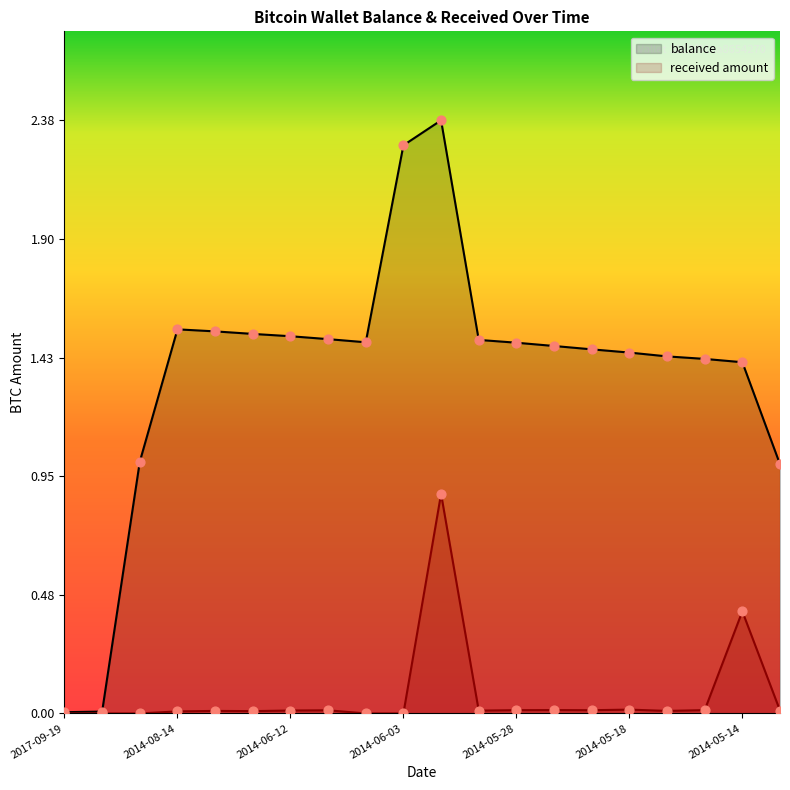

Which series has the largest total across all categories?

balance